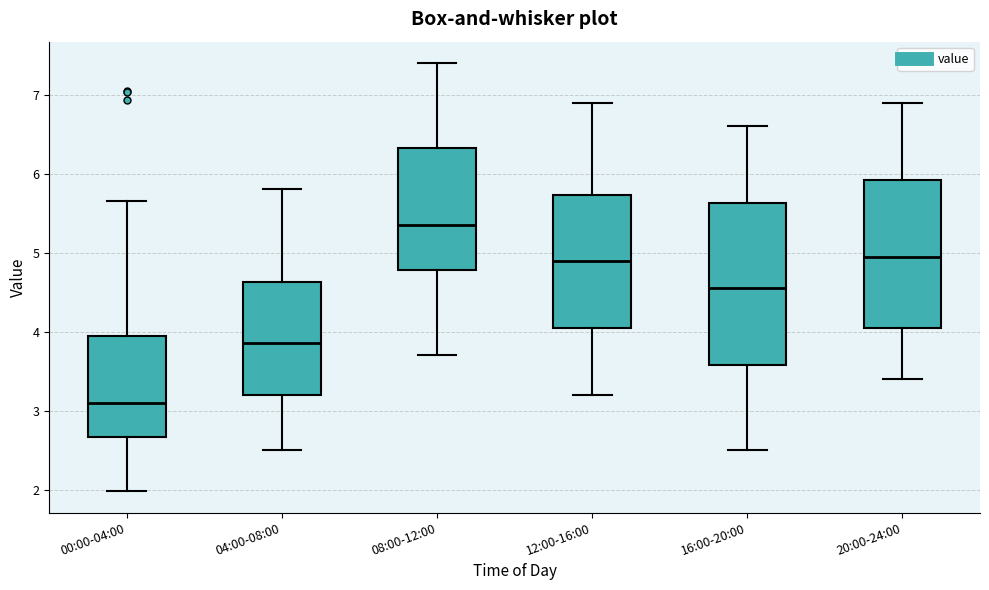

Reading left to right, transcribe this box plot: for each box, give where its median line is, the range the box spans, and where its two whiskers end, as read against the y-axis. The values are not printed on the chart, so give them approximately, as read against the axis.

00:00-04:00: median 3.1, box 2.7 to 3.9, whiskers 2.0 to 5.7
04:00-08:00: median 3.9, box 3.2 to 4.6, whiskers 2.5 to 5.8
08:00-12:00: median 5.4, box 4.8 to 6.3, whiskers 3.7 to 7.4
12:00-16:00: median 4.9, box 4.1 to 5.7, whiskers 3.2 to 6.9
16:00-20:00: median 4.6, box 3.6 to 5.6, whiskers 2.5 to 6.6
20:00-24:00: median 5.0, box 4.1 to 5.9, whiskers 3.4 to 6.9